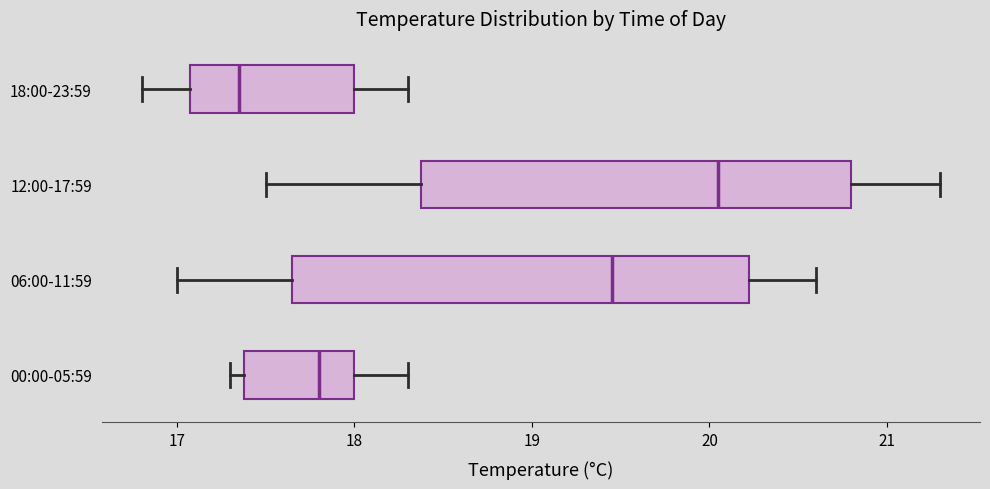

Which box is the widest, from its left edge to its right edge?

06:00-11:59